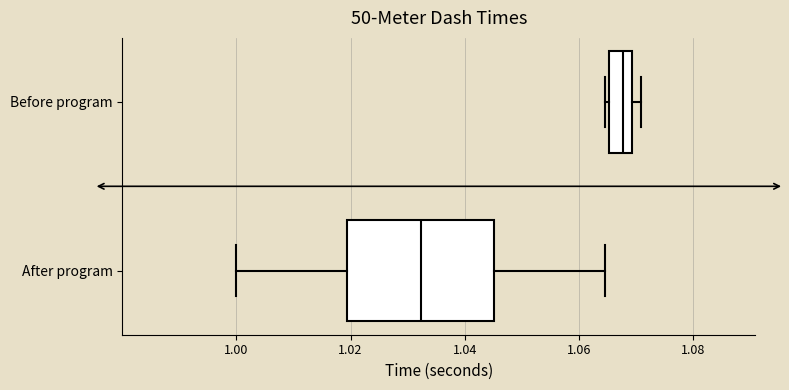

Which box is the widest, from its left edge to its right edge?

After program